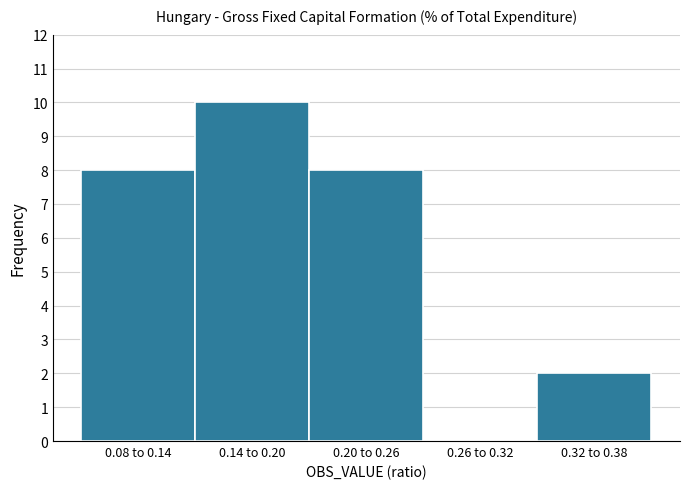

Reading left to right, transcribe all the data shown in this chart.

0.08 to 0.14=8	0.14 to 0.20=10	0.20 to 0.26=8	0.26 to 0.32=0	0.32 to 0.38=2